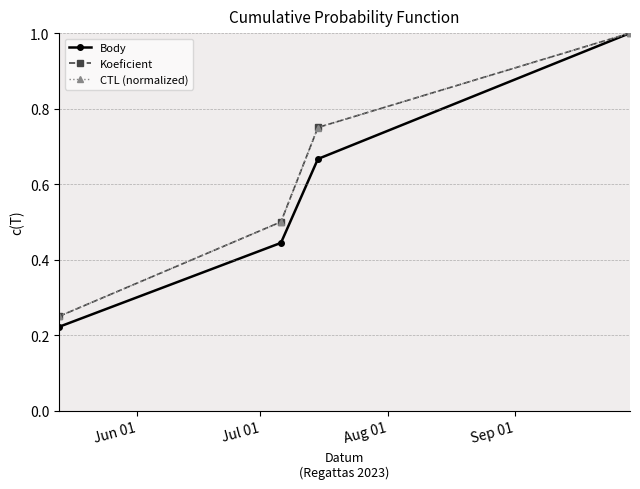

What is the greatest value displayed?

1.0